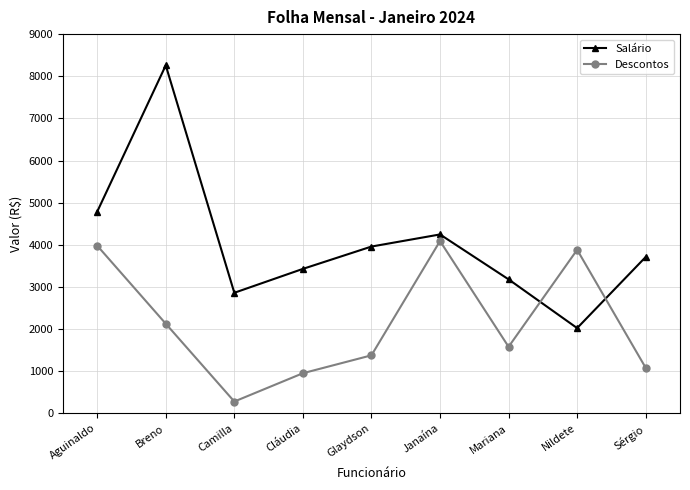

At Mariana, list the series in order from smallest to largest.

Descontos, Salário